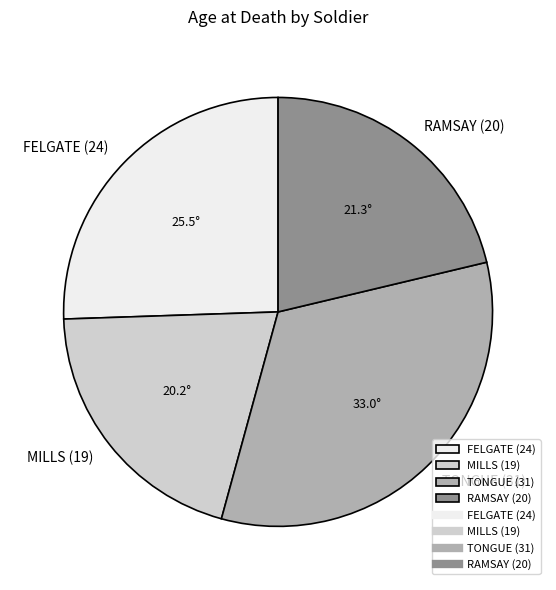

Which slice is the smallest?

MILLS (19)